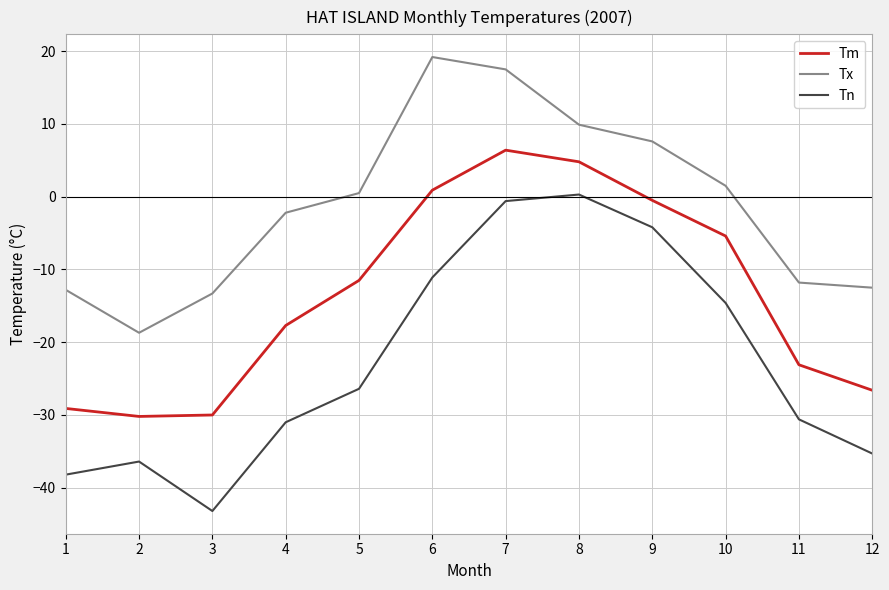

What is the maximum value for Tm?

6.4